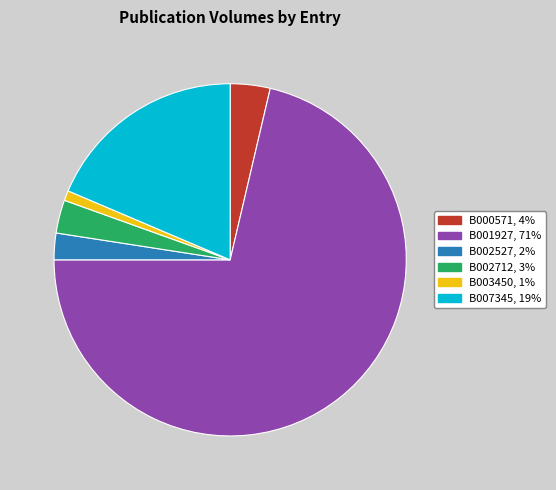

Which has a higher value, B003450, 1% or B000571, 4%?

B000571, 4%